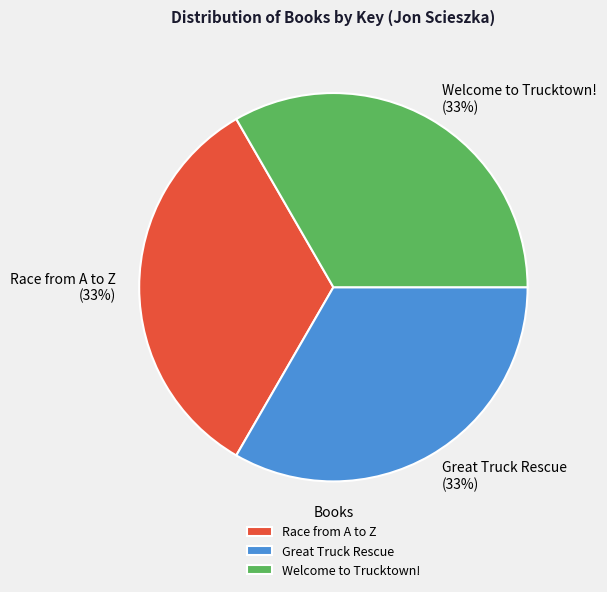

What percentage is the Welcome to Trucktown! slice, to the nearest percent?

33%